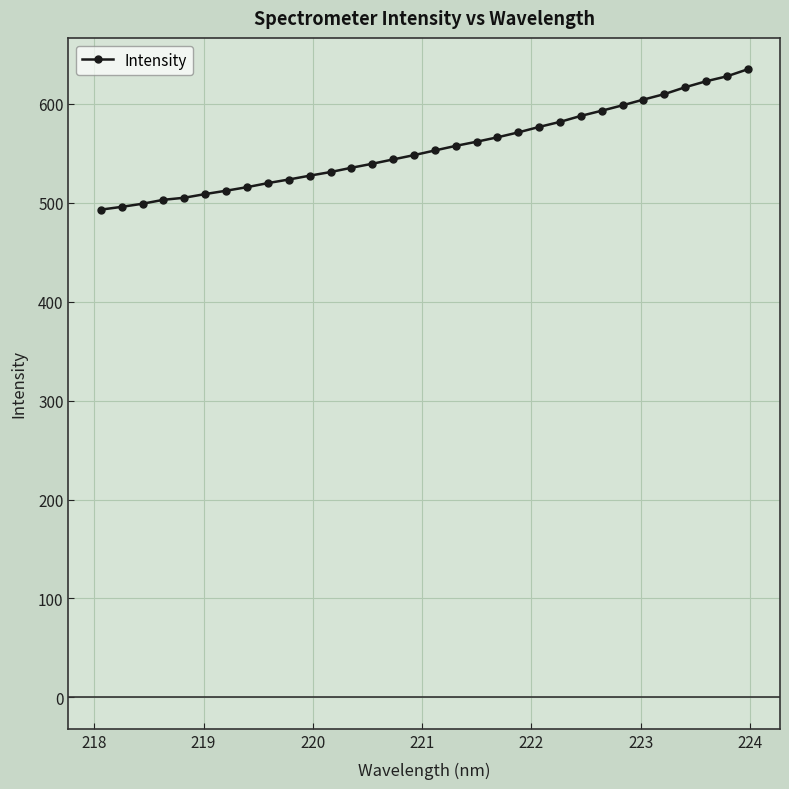

What is the average value?

555.2